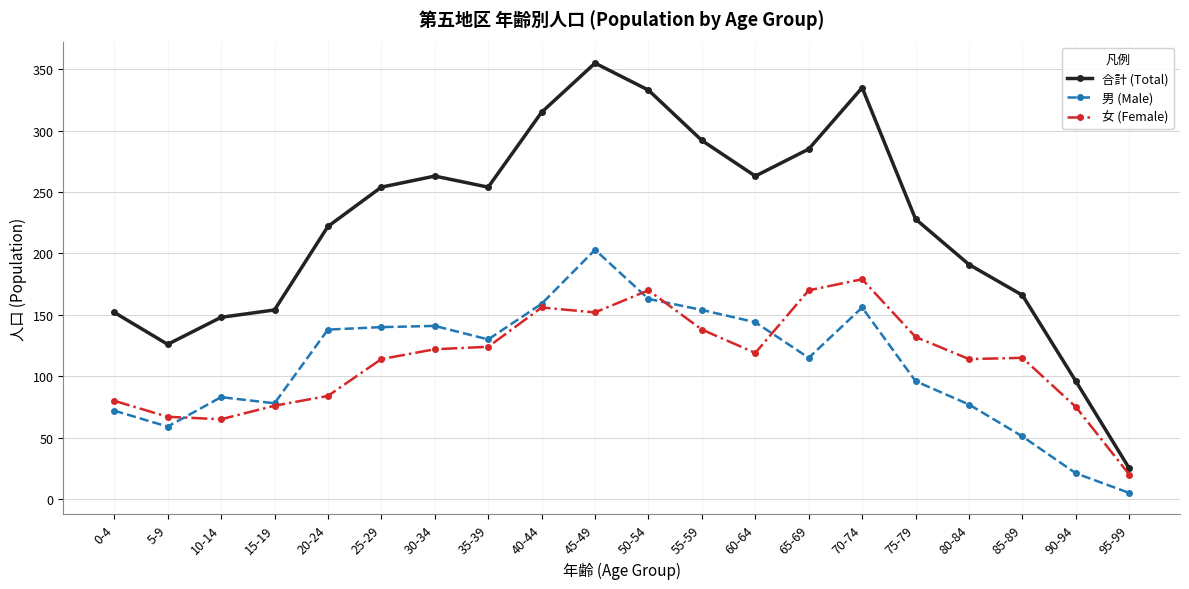

How many interior local valleys does the 合計 (Total) series have?

3